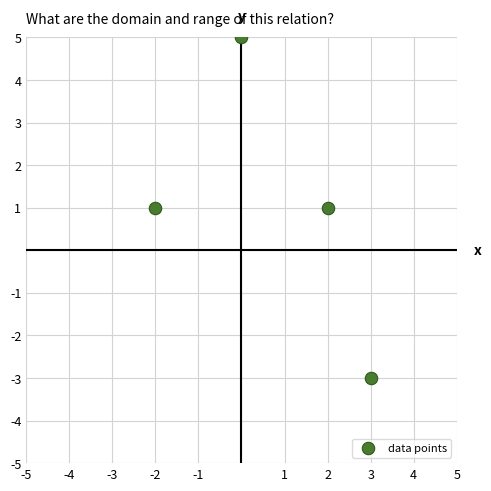

What is the range of Y values (max minus min)?

8